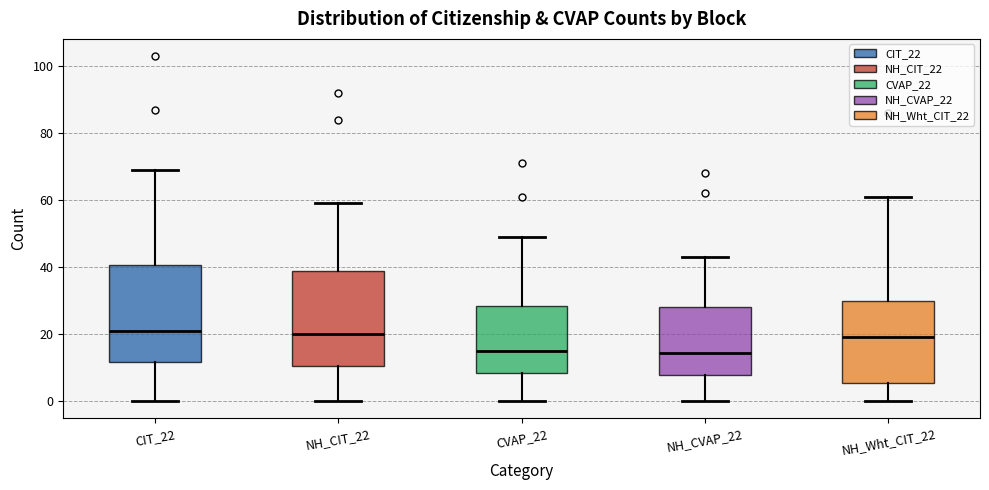

Where is the upper edge of the box for NH_CVAP_22 on the y-axis? The values are not printed on the chart, so give them approximately, as read against the axis.

28